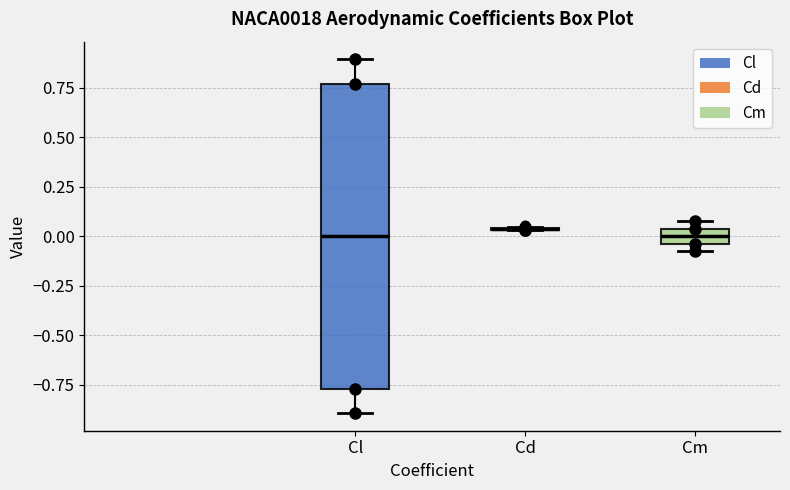

Where is the lower edge of the box for Cm on the y-axis? The values are not printed on the chart, so give them approximately, as read against the axis.

-0.05